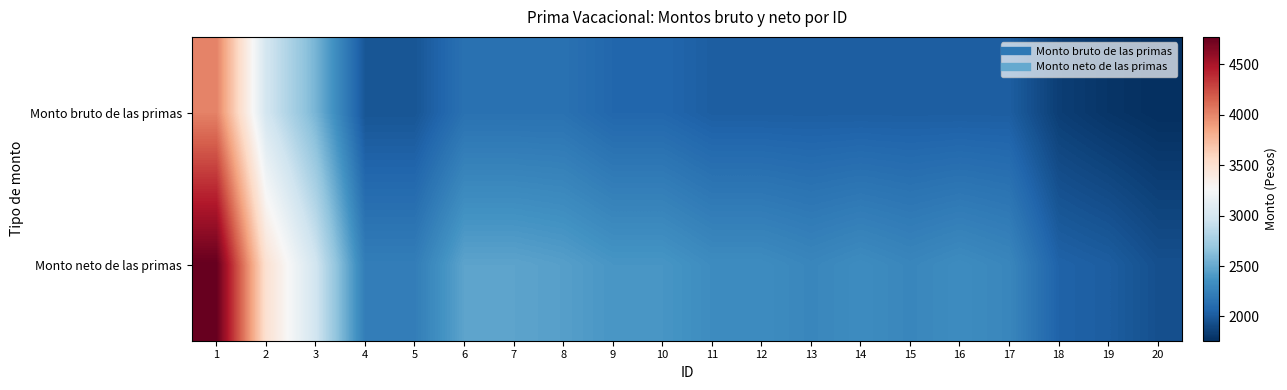

At which category is the sum across all series the highest?

1